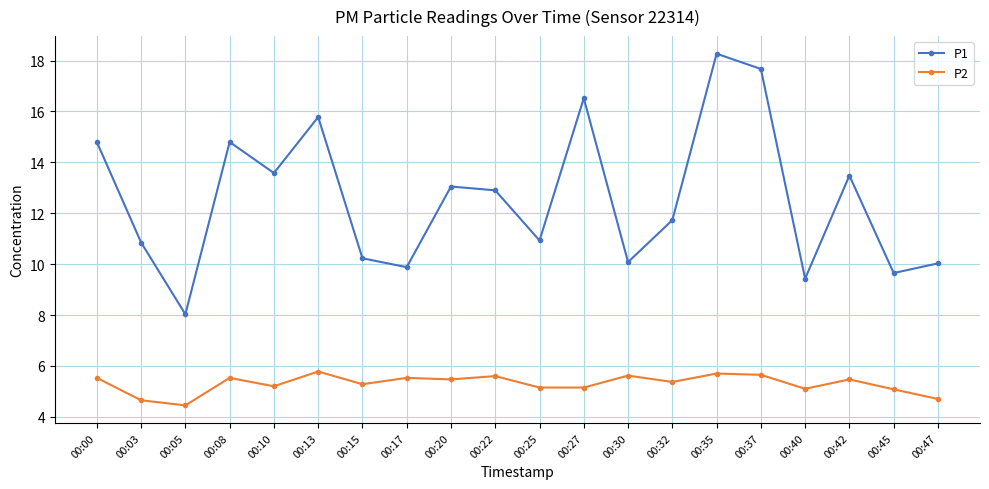

What is the value of the P2 point at the 8th from the left?

5.5